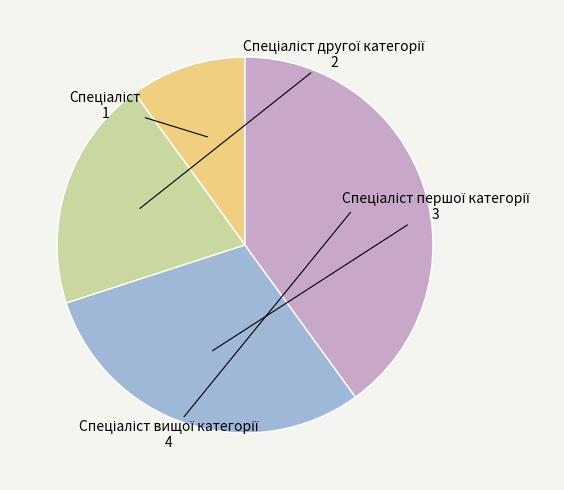

Does any single category account for the majority?

No